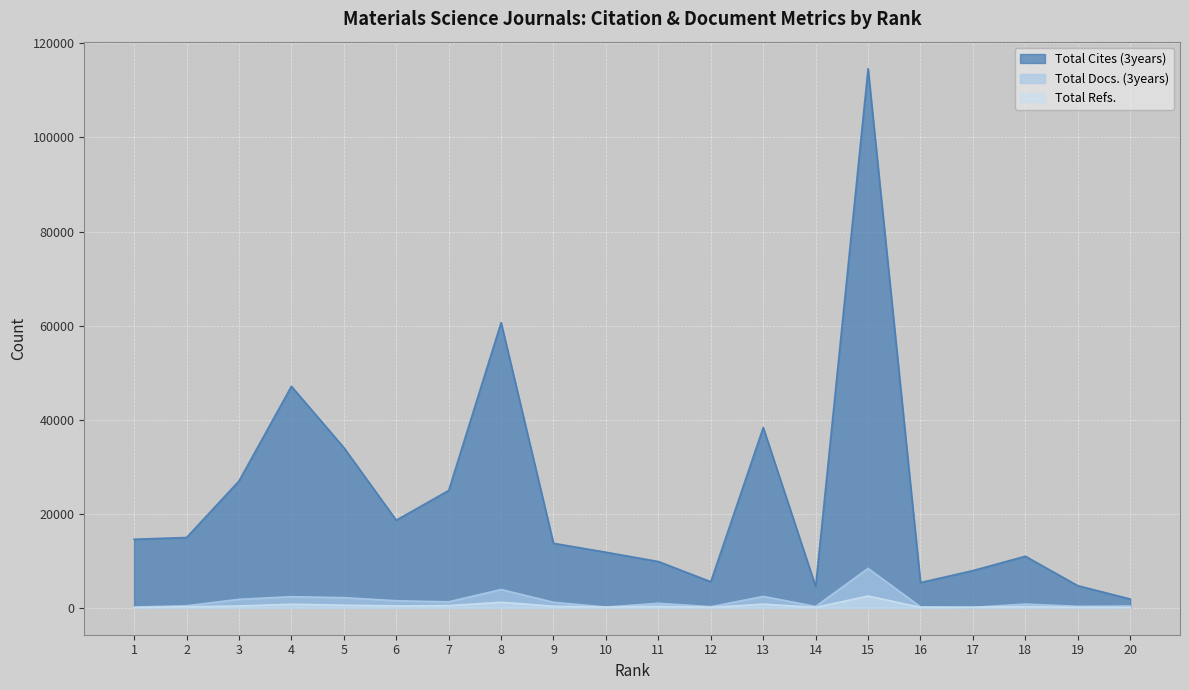

True or false: Total Cites (3years) has more than 2 points higher than both neighbors.

True